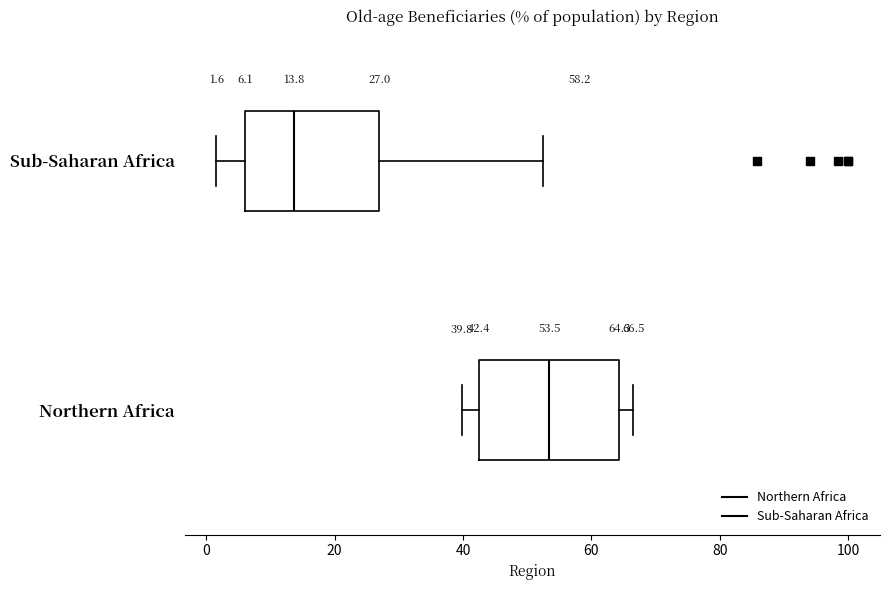

Which box has the furthest to the right median line?

Northern Africa